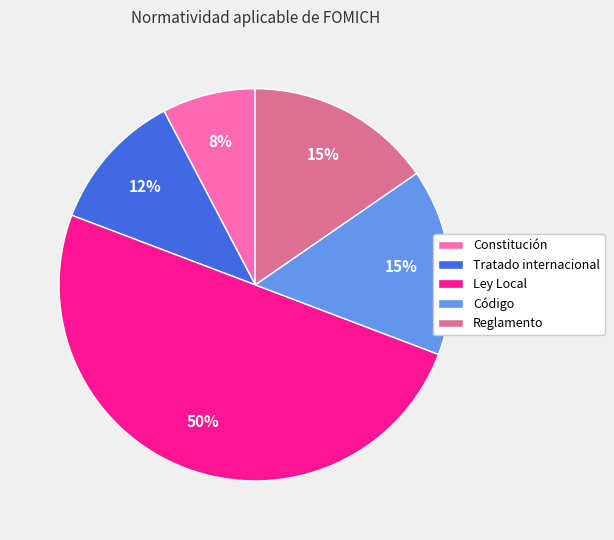

Does Reglamento account for over 50% of the chart?

No